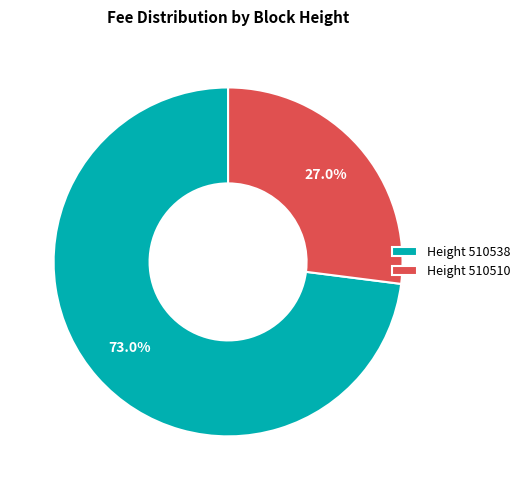

To the nearest percent, what is the average slice percentage?

50%